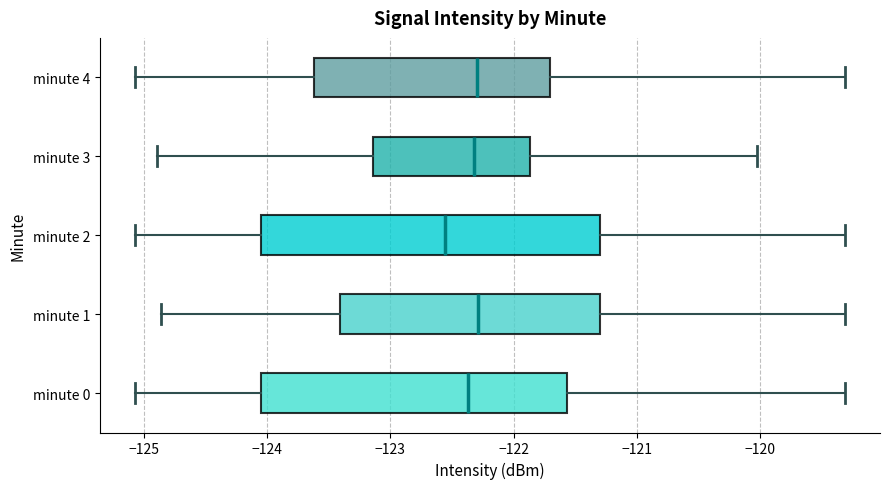

Reading bottom to top, transcribe this box plot: for each box, give where its median line is, the range the box spans, and where its two whiskers end, as read against the x-axis. The values are not printed on the chart, so give them approximately, as read against the axis.

minute 0: median -122.4, box -124.1 to -121.6, whiskers -125.1 to -119.3
minute 1: median -122.3, box -123.4 to -121.3, whiskers -124.9 to -119.3
minute 2: median -122.6, box -124.1 to -121.3, whiskers -125.1 to -119.3
minute 3: median -122.3, box -123.1 to -121.9, whiskers -124.9 to -120.0
minute 4: median -122.3, box -123.6 to -121.7, whiskers -125.1 to -119.3